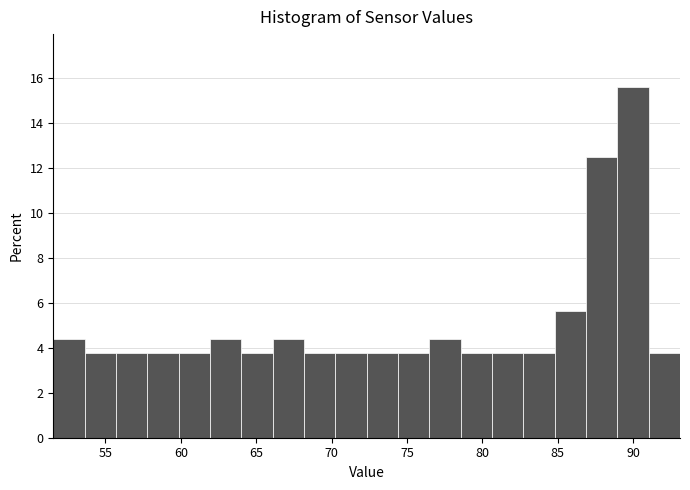

Reading left to right, transcribe this chart: for each bar, give the range it covers on the x-axis and its height. Neither the bar edges nor the heights are printed on the chart, so give them approximately, as read against the axes.

51.5 to 53.5: 4.4
53.5 to 55.5: 3.8
55.5 to 58.0: 3.8
58.0 to 60.0: 3.8
60.0 to 62.0: 3.8
62.0 to 64.0: 4.4
64.0 to 66.0: 3.8
66.0 to 68.0: 4.4
68.0 to 70.5: 3.8
70.5 to 72.5: 3.8
72.5 to 74.5: 3.8
74.5 to 76.5: 3.8
76.5 to 78.5: 4.4
78.5 to 80.5: 3.8
80.5 to 82.5: 3.8
82.5 to 85.0: 3.8
85.0 to 87.0: 5.6
87.0 to 89.0: 12.6
89.0 to 91.0: 15.6
91.0 to 93.0: 3.8